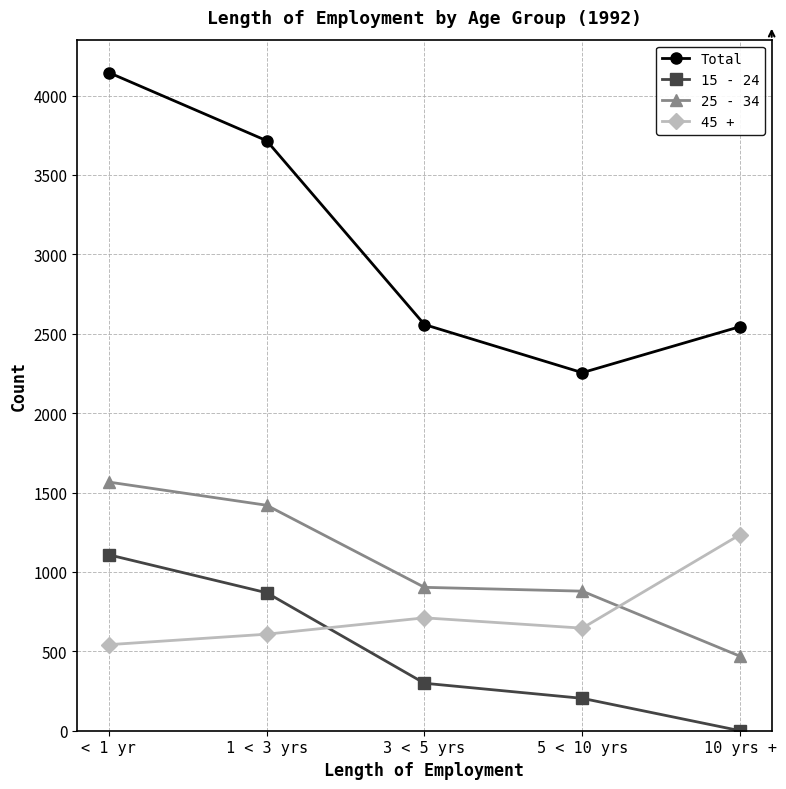

True or false: 45 + has more than 2 points higher than both neighbors.

False